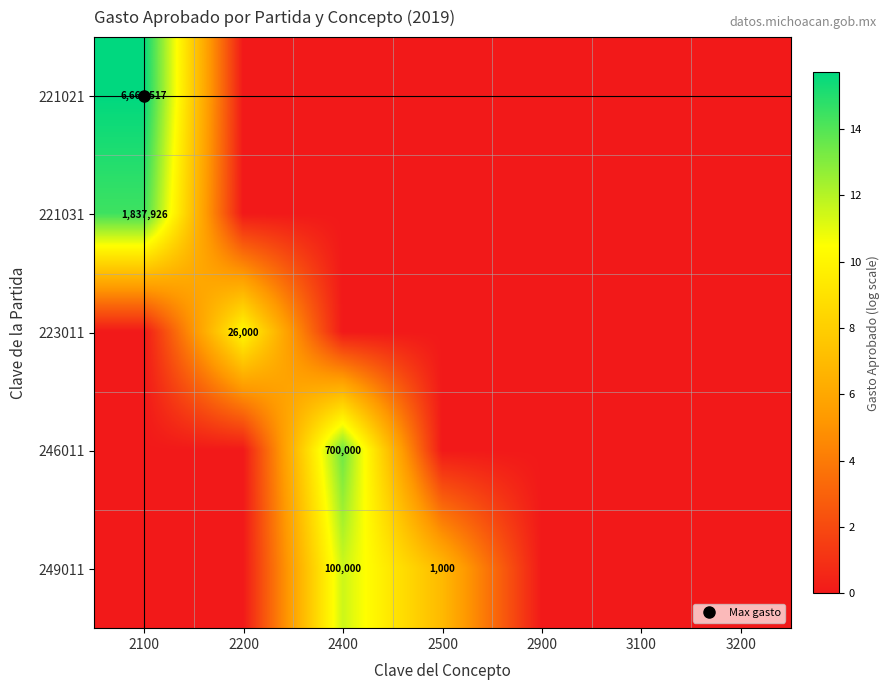

Is it true that 246011 equals 0.0 at 2900?

True